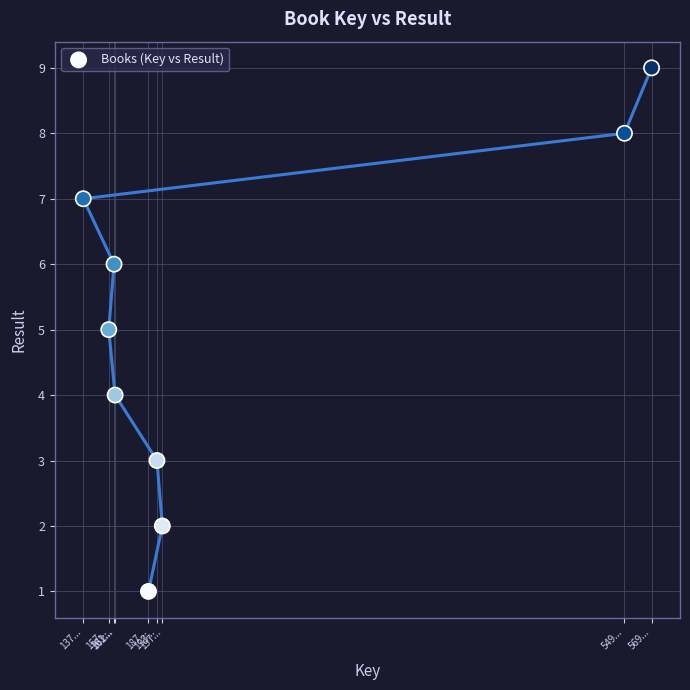

What is the average Y value?

5